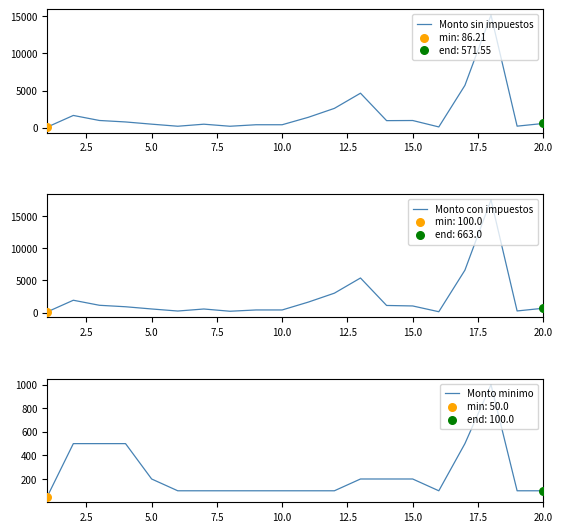

What is the maximum value for Monto sin impuestos?

15139.1